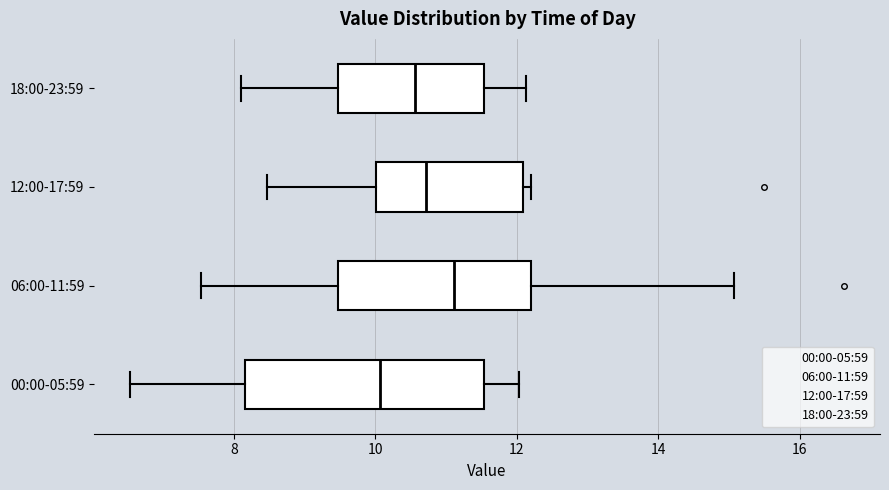

Where is the left edge of the box for 18:00-23:59 on the x-axis? The values are not printed on the chart, so give them approximately, as read against the axis.

9.4